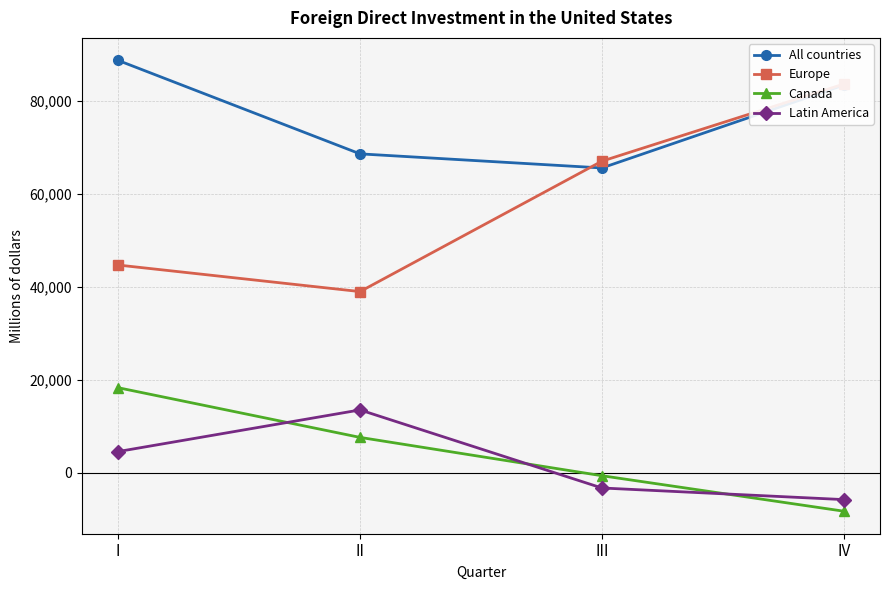

How many negative values does the Canada series have?

2